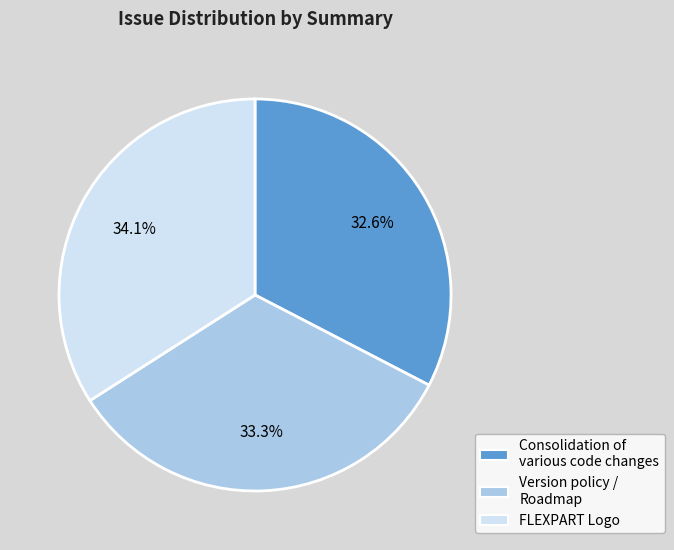

To the nearest percent, what is the difference between the Version policy / Roadmap and FLEXPART Logo slice percentages?

1%